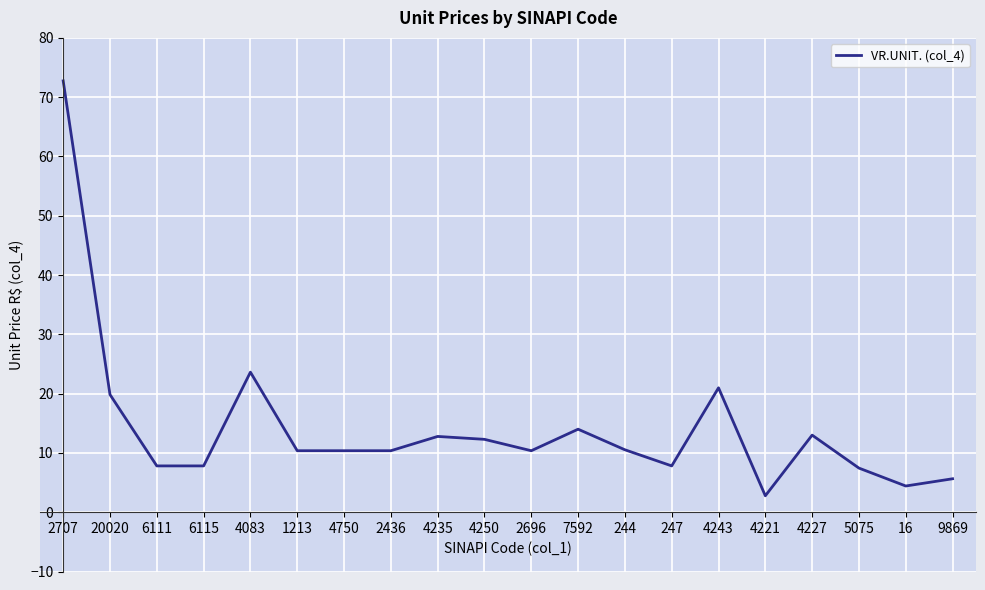

What is the change in value from 4083 to 5075?

-16.2